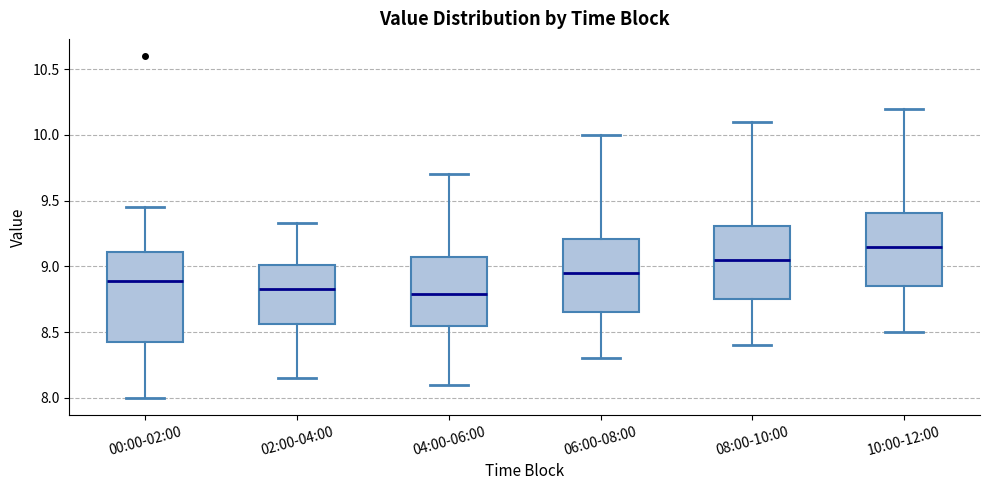

Reading left to right, transcribe this box plot: for each box, give where its median line is, the range the box spans, and where its two whiskers end, as read against the y-axis. The values are not printed on the chart, so give them approximately, as read against the axis.

00:00-02:00: median 8.90, box 8.40 to 9.10, whiskers 8.00 to 9.45
02:00-04:00: median 8.85, box 8.55 to 9.00, whiskers 8.15 to 9.35
04:00-06:00: median 8.80, box 8.55 to 9.05, whiskers 8.10 to 9.70
06:00-08:00: median 8.95, box 8.65 to 9.20, whiskers 8.30 to 10.00
08:00-10:00: median 9.05, box 8.75 to 9.30, whiskers 8.40 to 10.10
10:00-12:00: median 9.15, box 8.85 to 9.40, whiskers 8.50 to 10.20